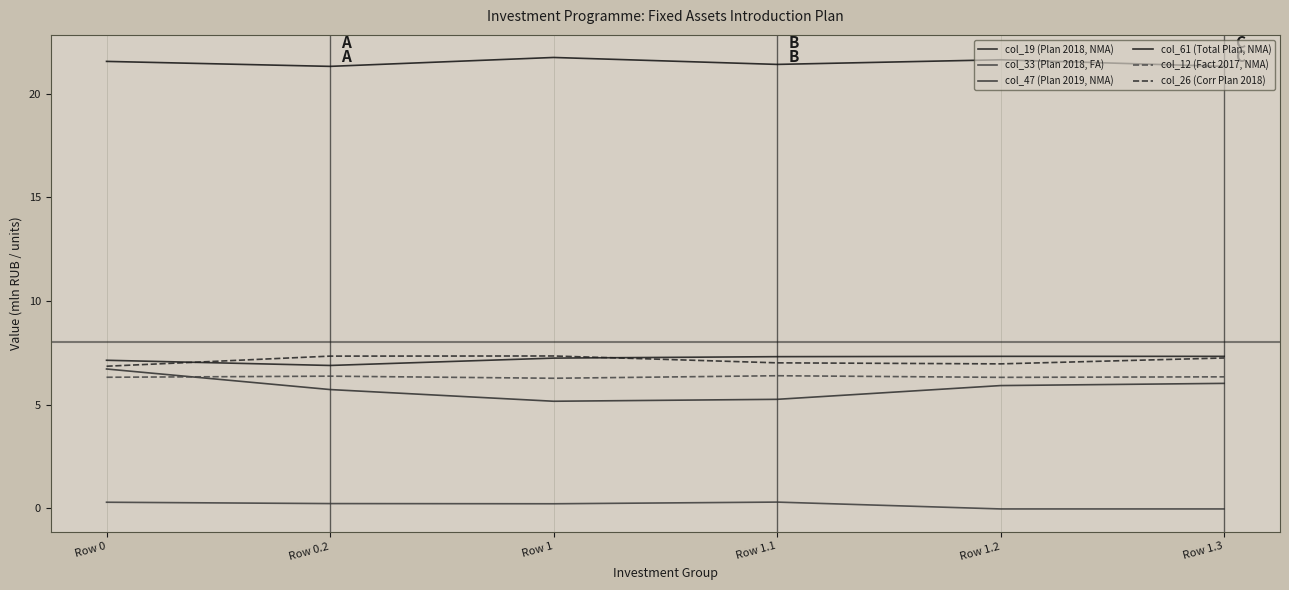

After their last crossing, which series has the higher values: col_47 (Plan 2019, NMA) or col_12 (Fact 2017, NMA)?

col_12 (Fact 2017, NMA)